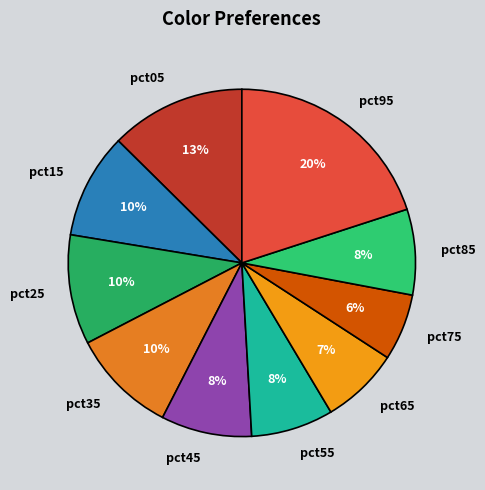

True or false: pct75 accounts for 6% of the total.

True